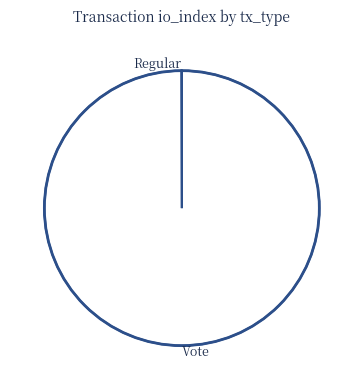

Which slice is the largest?

Vote